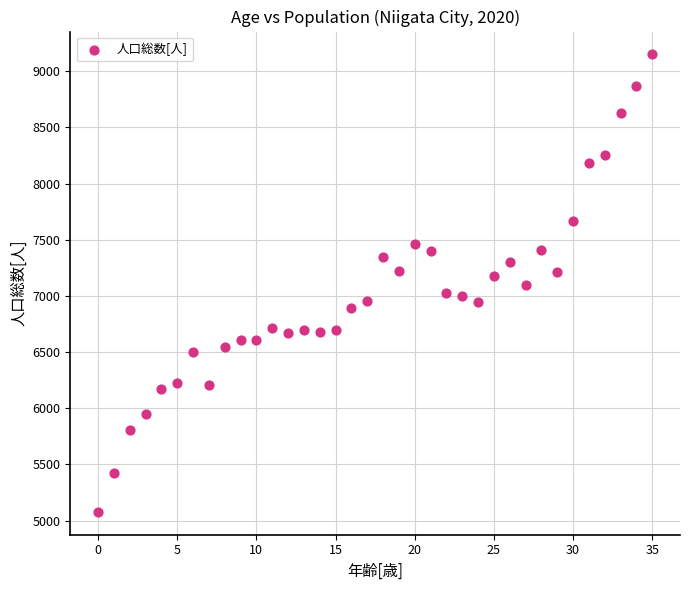

What is the range of Y values (max minus min)?

4072